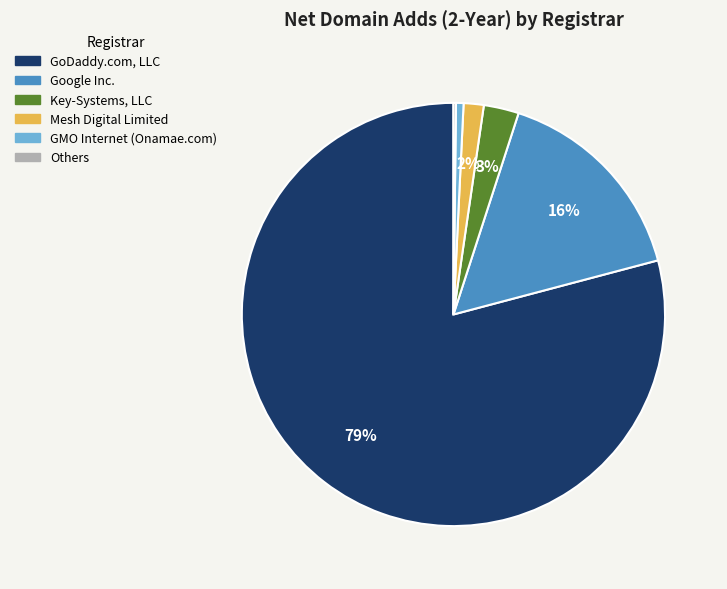

To the nearest percent, what is the average slice percentage?

17%